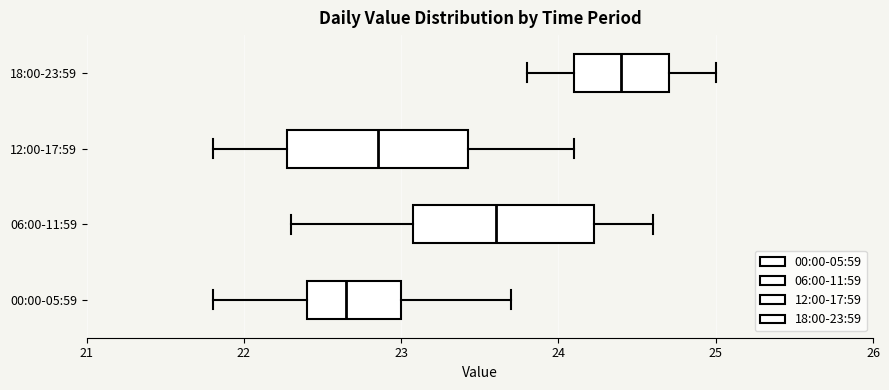

Which box's median line is the furthest to the right?

18:00-23:59